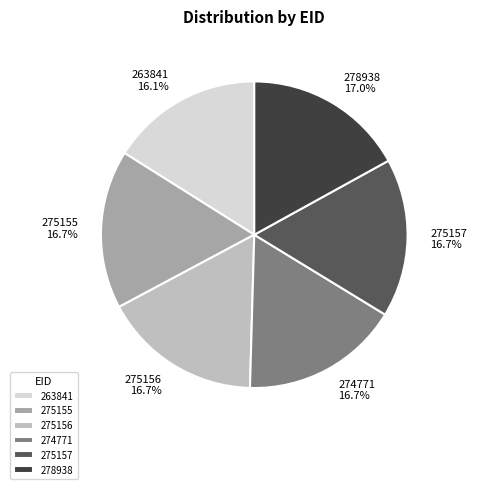

What is the smallest slice in the pie chart?

263841